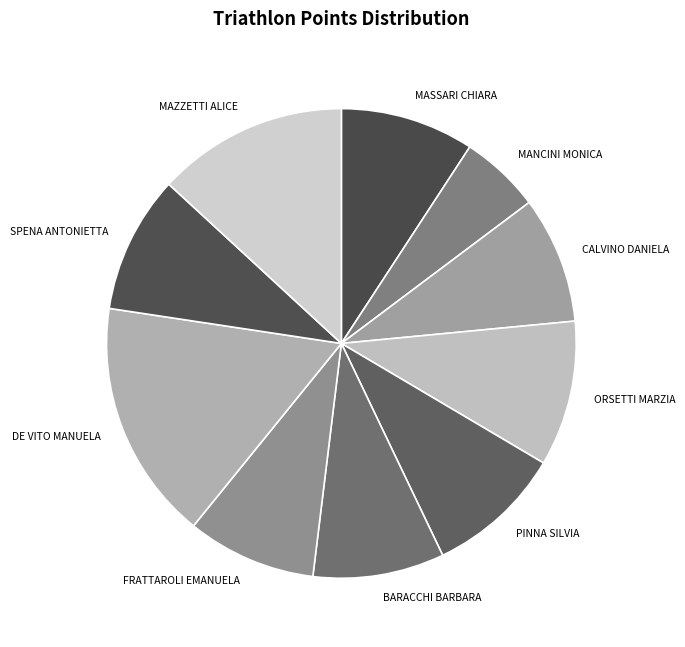

Approximately how many times larger is the value at MASSARI CHIARA compared to MAZZETTI ALICE?

0.7